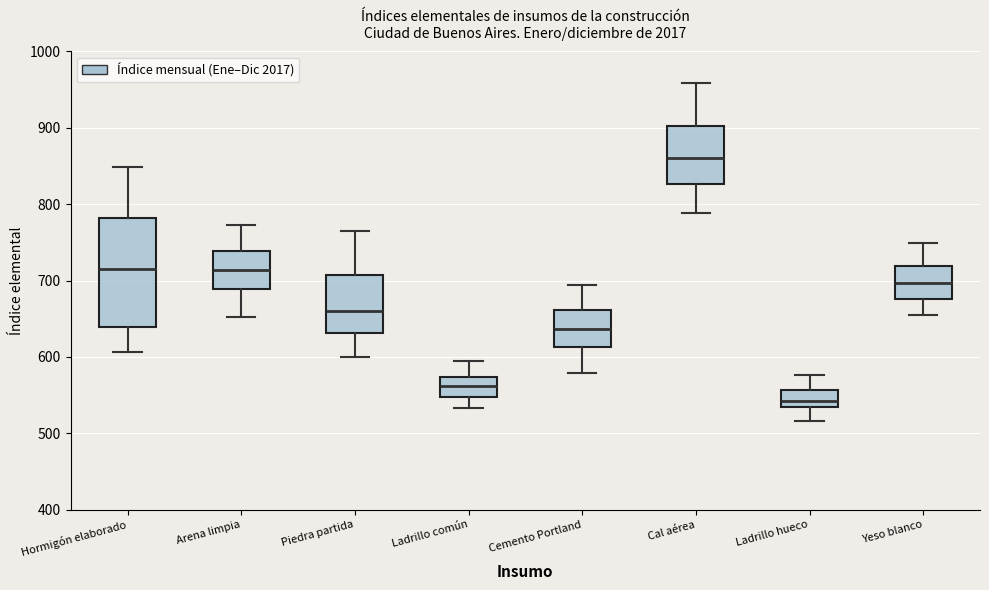

Reading left to right, transcribe this box plot: for each box, give where its median line is, the range the box spans, and where its two whiskers end, as read against the y-axis. The values are not printed on the chart, so give them approximately, as read against the axis.

Hormigón elaborado: median 720, box 640 to 780, whiskers 610 to 850
Arena limpia: median 710, box 690 to 740, whiskers 650 to 770
Piedra partida: median 660, box 630 to 710, whiskers 600 to 760
Ladrillo común: median 560, box 550 to 570, whiskers 530 to 590
Cemento Portland: median 640, box 610 to 660, whiskers 580 to 690
Cal aérea: median 860, box 830 to 900, whiskers 790 to 960
Ladrillo hueco: median 540, box 530 to 560, whiskers 520 to 580
Yeso blanco: median 700, box 680 to 720, whiskers 660 to 750